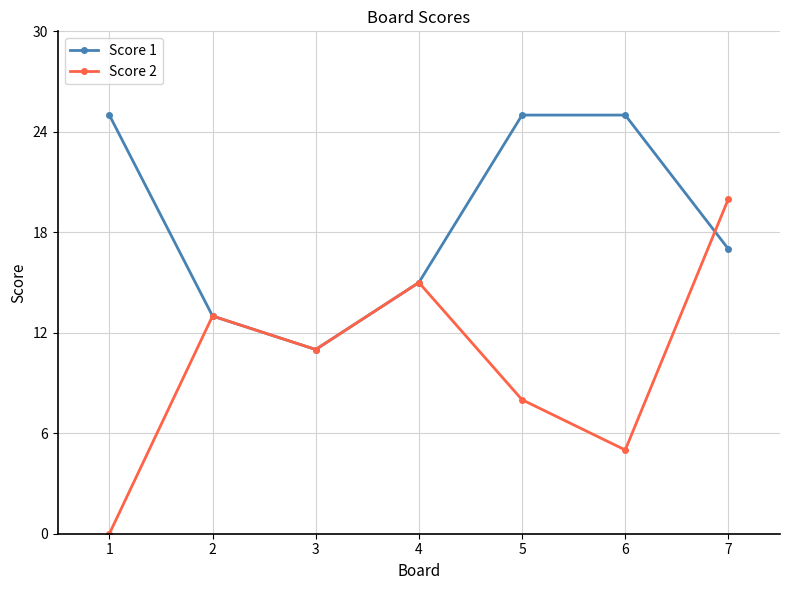

What is the greatest value displayed?

25